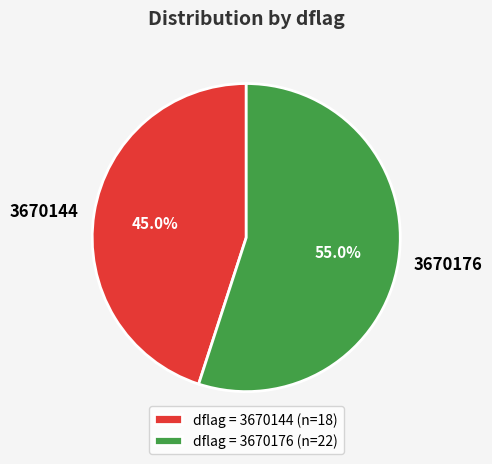

True or false: 3670176 accounts for 63% of the total.

False